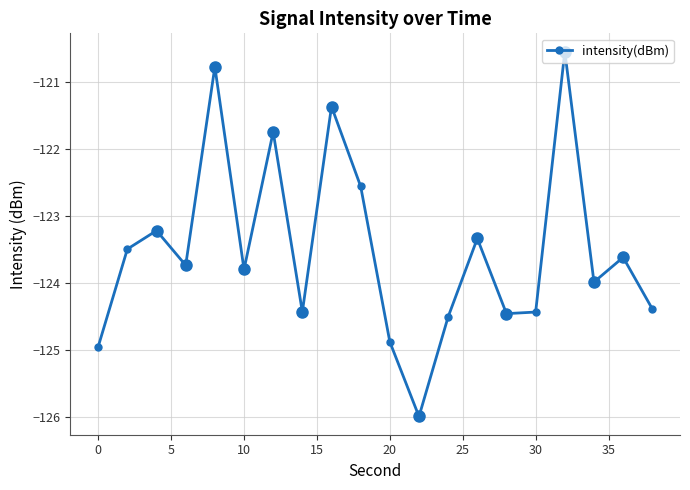

How many points are lower than both their immediate neighbors (excluding endpoints)?

6